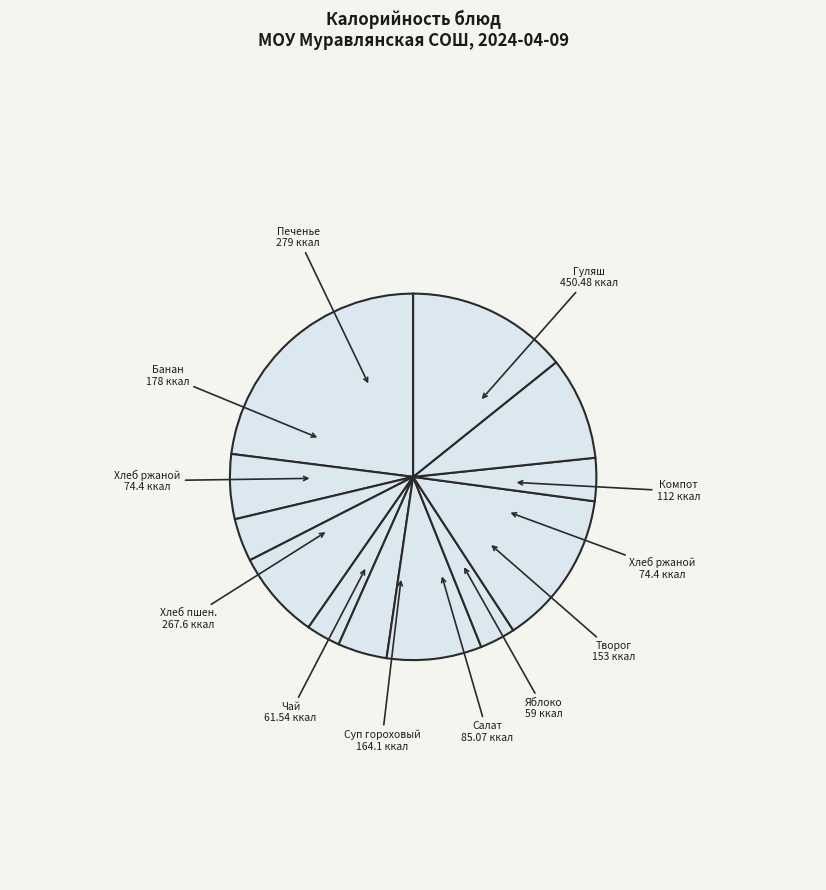

Rank the categories by value from highest to lowest.

Гуляш из свинины с гречневой кашей, Печенье весовое, Хлеб пшеничный, Фрукт (банан), Суп гороховый с курицей, Творог с наполнителем, Компот из с/фруктов, Салат из свежей капусты, Хлеб ржаной витаминный, Хлеб ржаной, Чай с сахаром, Фрукт (яблоко)